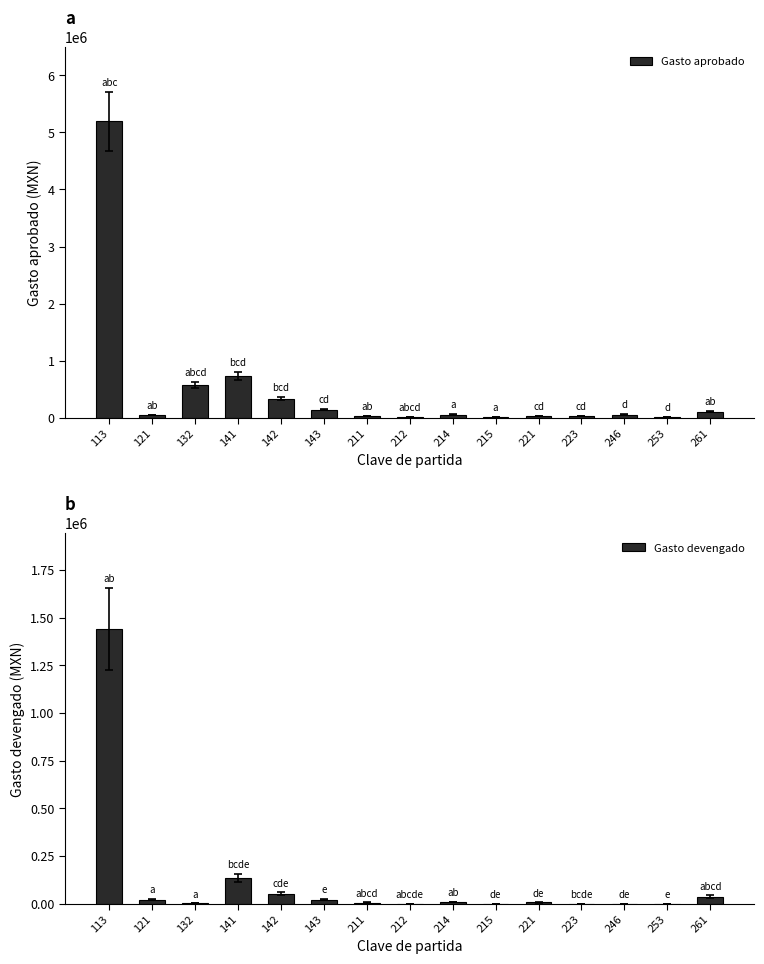

Reading right to left, extract all data points from this chart.

Gasto aprobado: 106200.0	3500.0	49500.0	22000.0	22153.0	11563.0	50072.0	9500.0	29116.0	140857.1	333050.6	729862.0	570977.2	46800.0	5197963.5
Gasto devengado: 37418.4	368.0	421.0	0.0	6846.3	0.0	9266.5	127.0	5735.9	20893.3	52233.3	135510.0	2290.7	21260.4	1439316.6